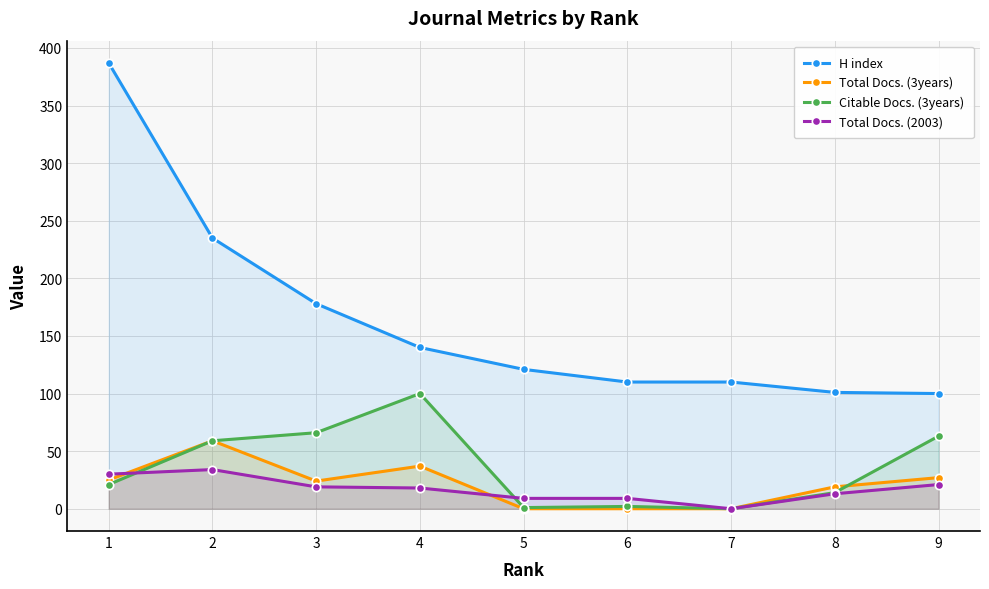

How many interior local peaks does the Citable Docs. (3years) series have?

2